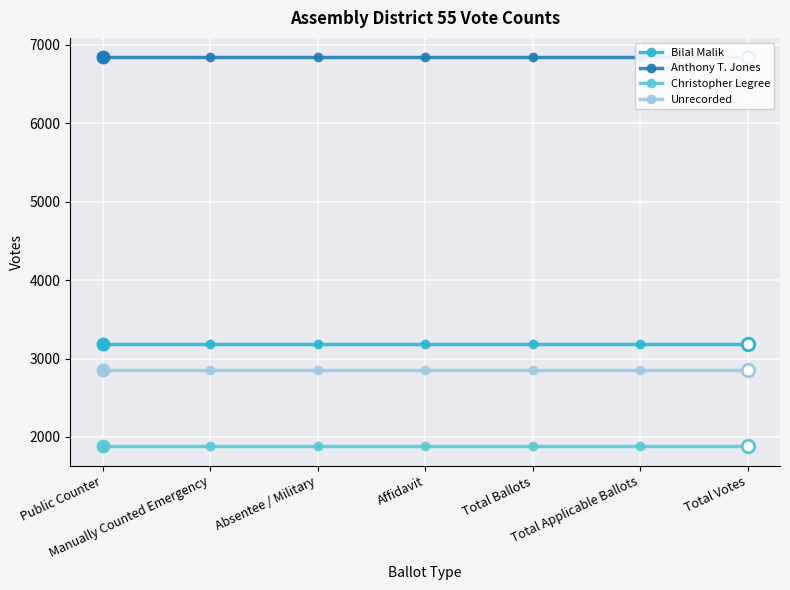

True or false: Anthony T. Jones has more than 1 interior local peaks.

False